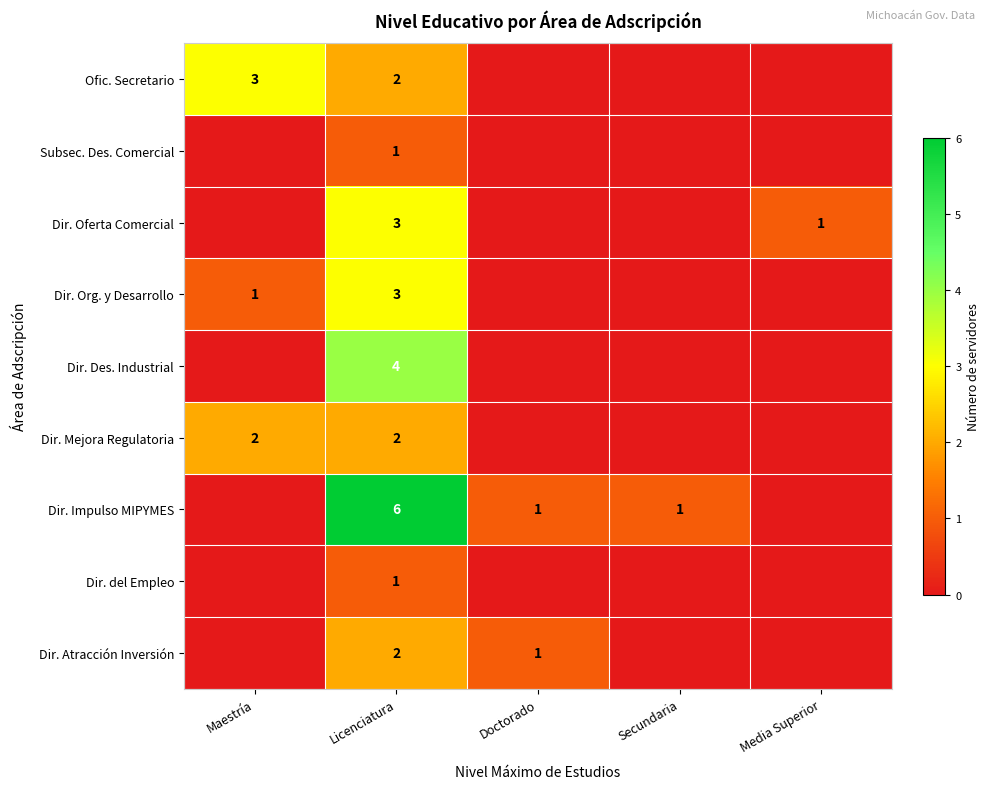

What is the difference between the highest and lowest values at Licenciatura?

5